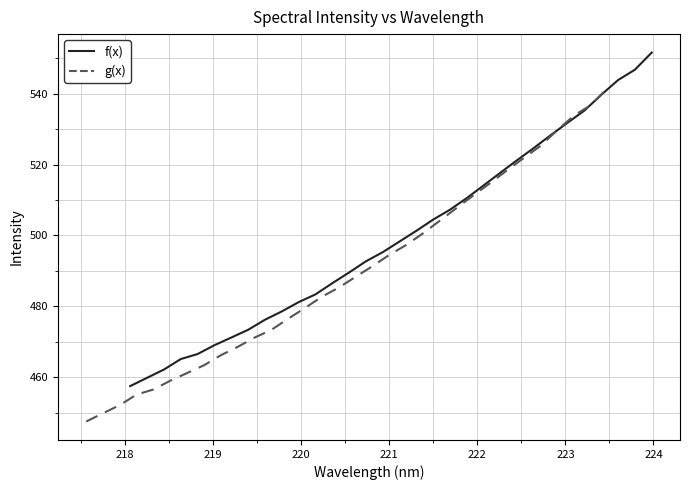

Which series has the largest total across all categories?

f(x)